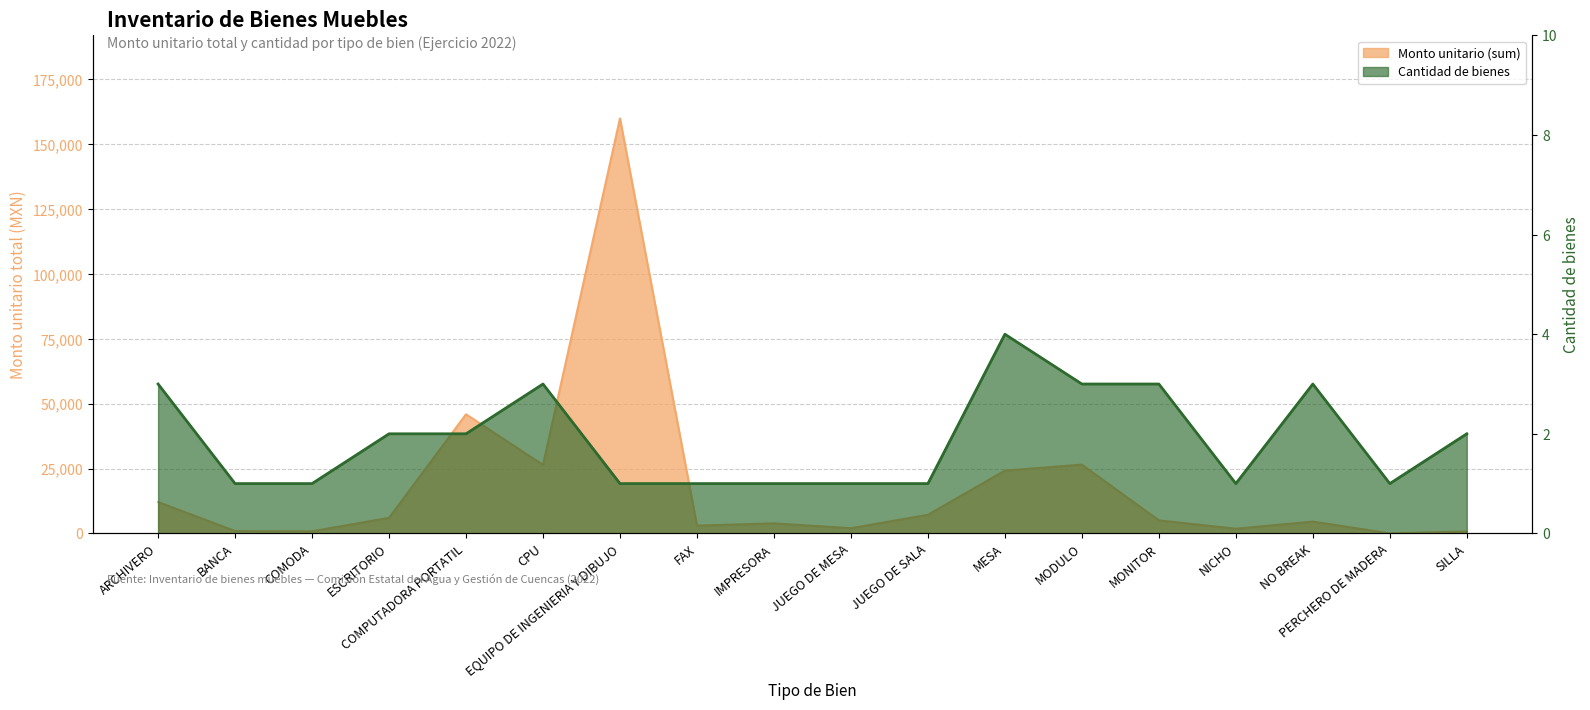

The value of Monto unitario (sum) at COMPUTADORA PORTATIL is 45911.0. True or false?

True